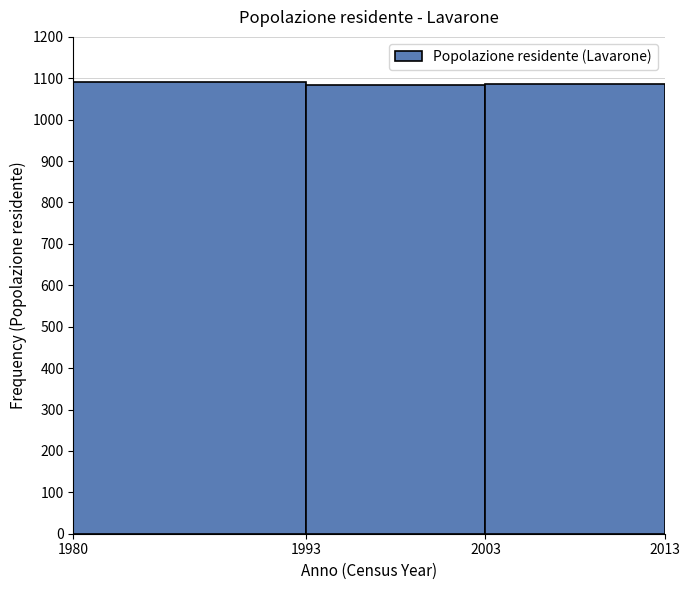

Reading left to right, list every bar in this chart as the range it spans on the x-axis followed by its height. The values are not printed on the chart, so give them approximately, as read against the axis.

1980 to 1993: 1090
1993 to 2003: 1080
2003 to 2013: 1090